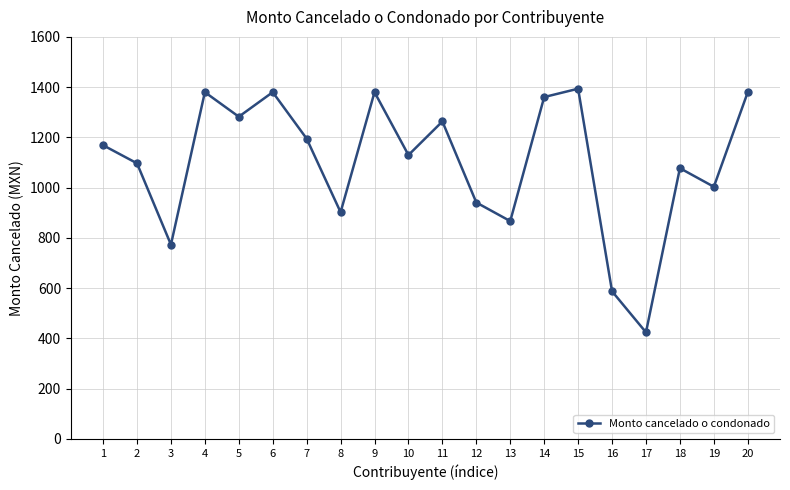

True or false: the data has more than 0 interior local peaks.

True